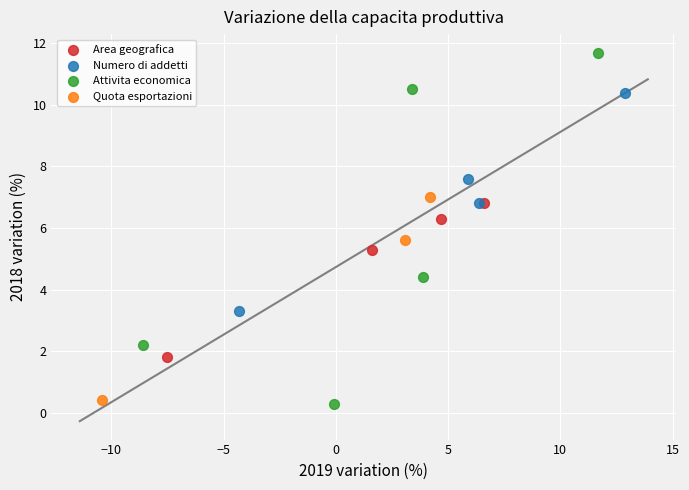

Which series has the largest Y range (max minus min)?

Attivita economica